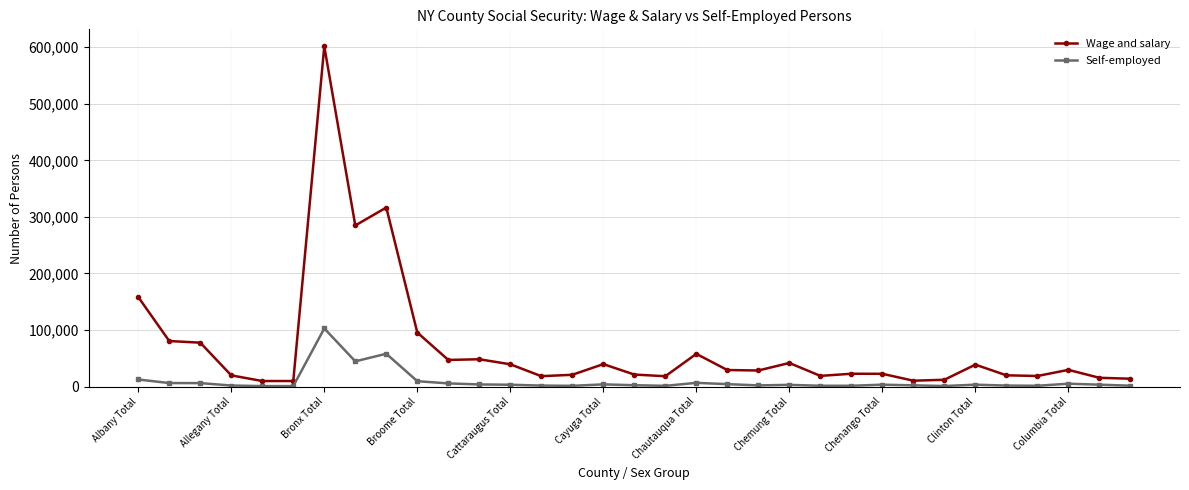

Which series has the widest spread of values?

Wage and salary